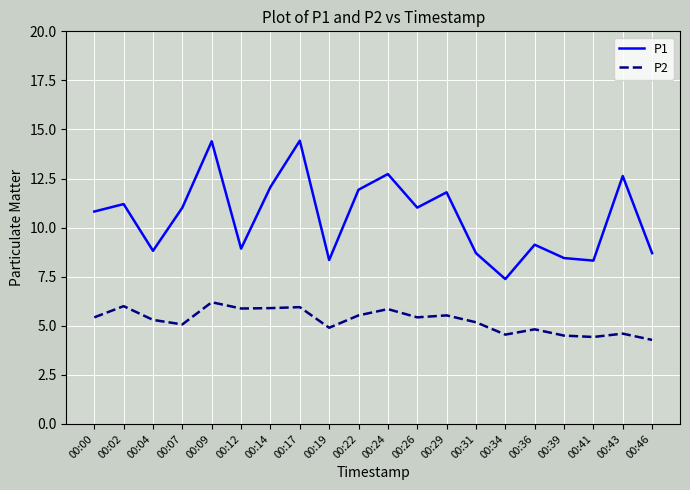

How many lines are shown in the chart?

2